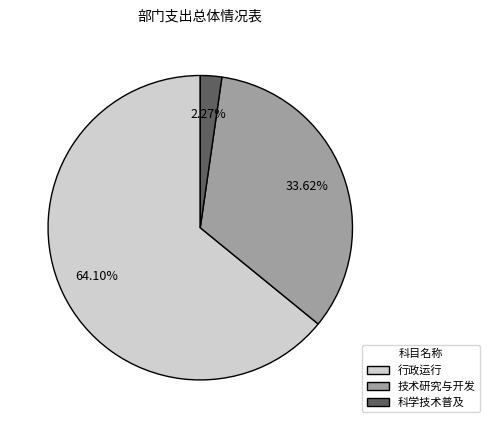

Combined, what portion of the pie is 科学技术普及 and 技术研究与开发?

35.9%